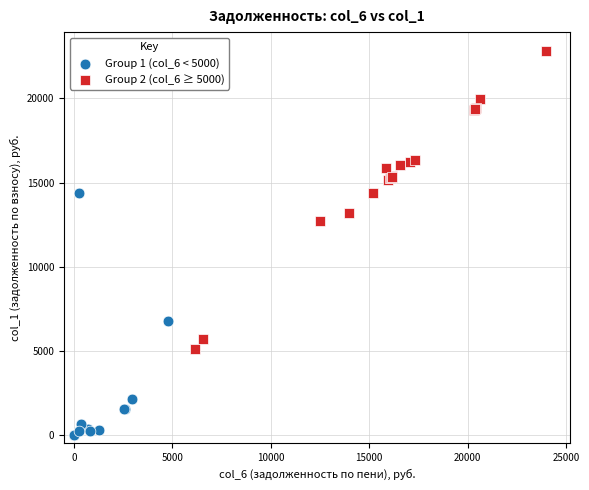

Which series reaches the maximum Y coordinate?

Group 2 (col_6 ≥ 5000)